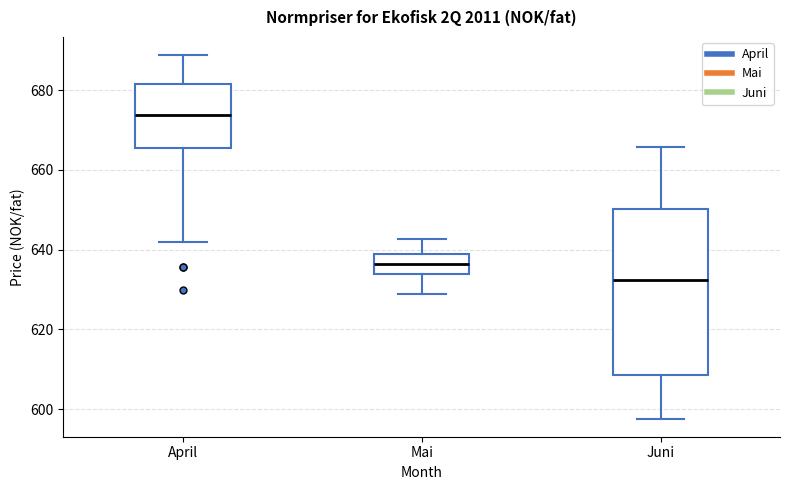

Which box is the tallest, from its lower edge to its upper edge?

Juni